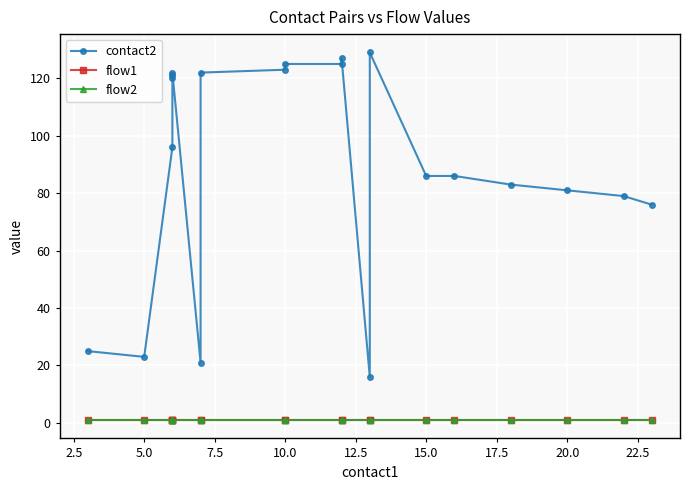

True or false: contact2 and flow2 cross at least once.

False